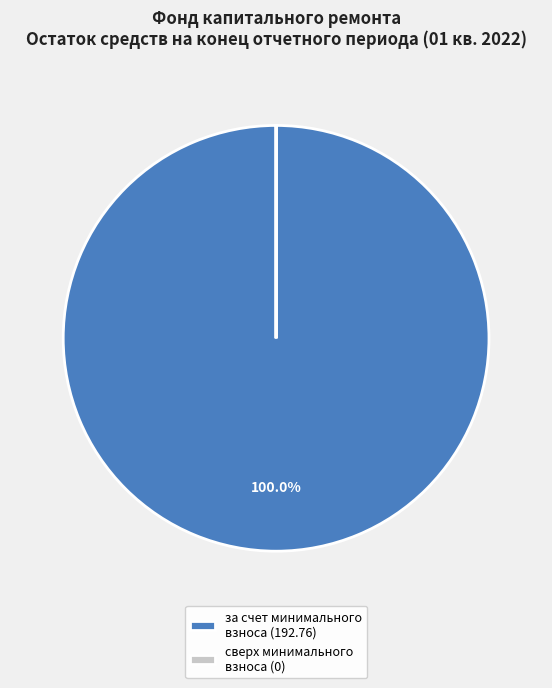

Does за счет минимального взноса (192.76) represent more than half of the total?

Yes